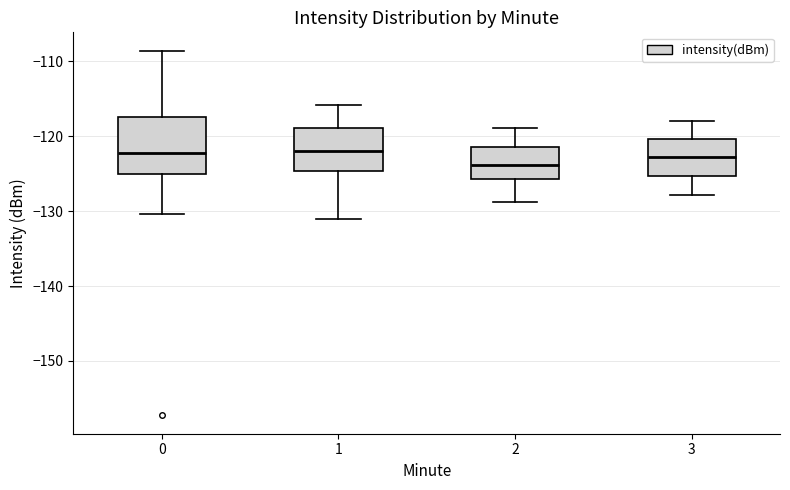

Reading left to right, transcribe this box plot: for each box, give where its median line is, the range the box spans, and where its two whiskers end, as read against the y-axis. The values are not printed on the chart, so give them approximately, as read against the axis.

0: median -122, box -125 to -117, whiskers -130 to -109
1: median -122, box -125 to -119, whiskers -131 to -116
2: median -124, box -126 to -121, whiskers -129 to -119
3: median -123, box -125 to -120, whiskers -128 to -118